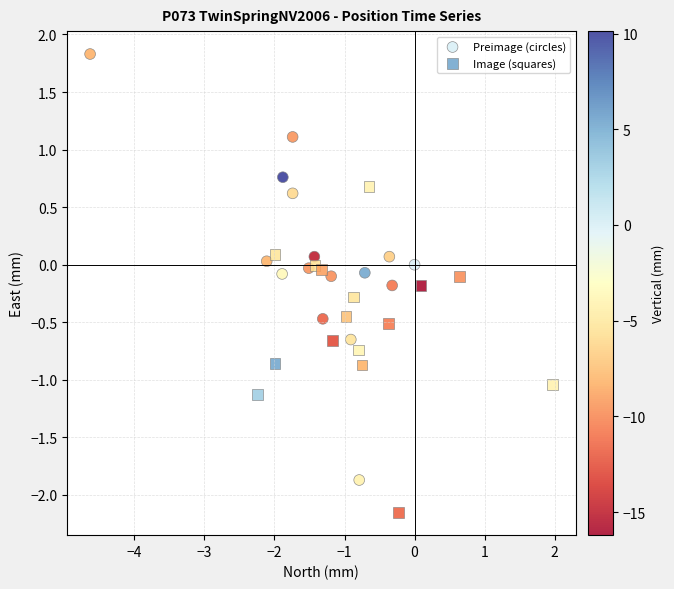

What are all the series names shown in the legend?

Preimage (circles), Image (squares)